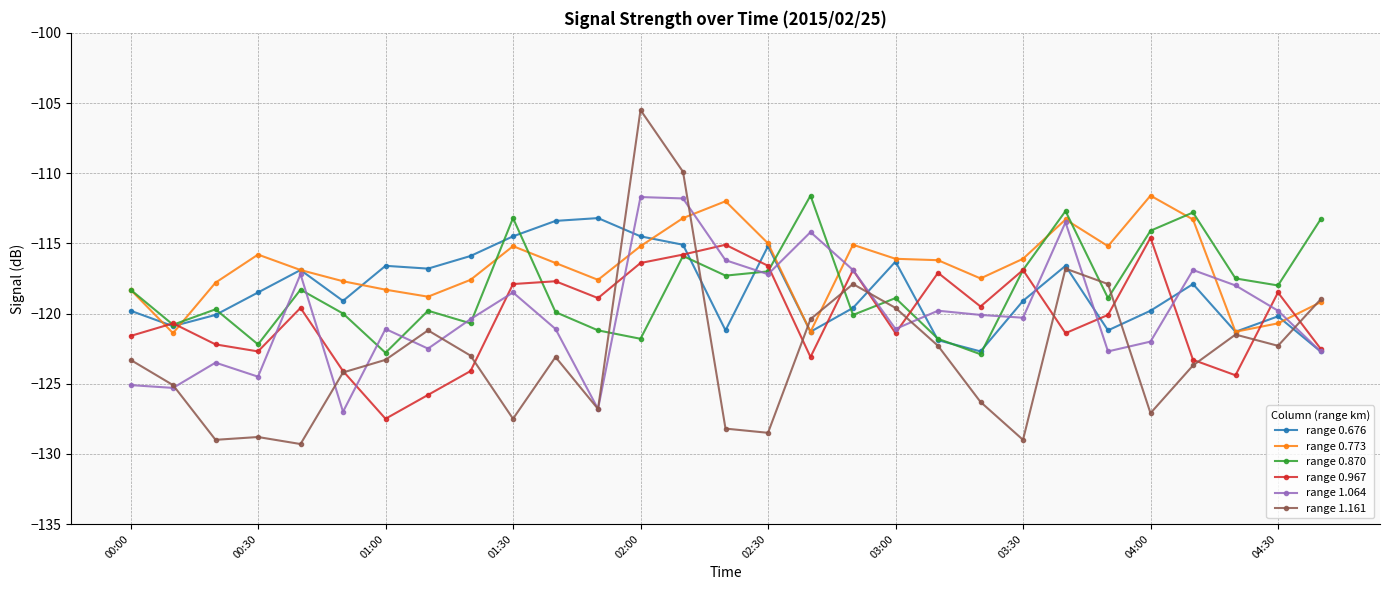

What is the value of the range 1.064 point at the 8th from the left?

-122.5